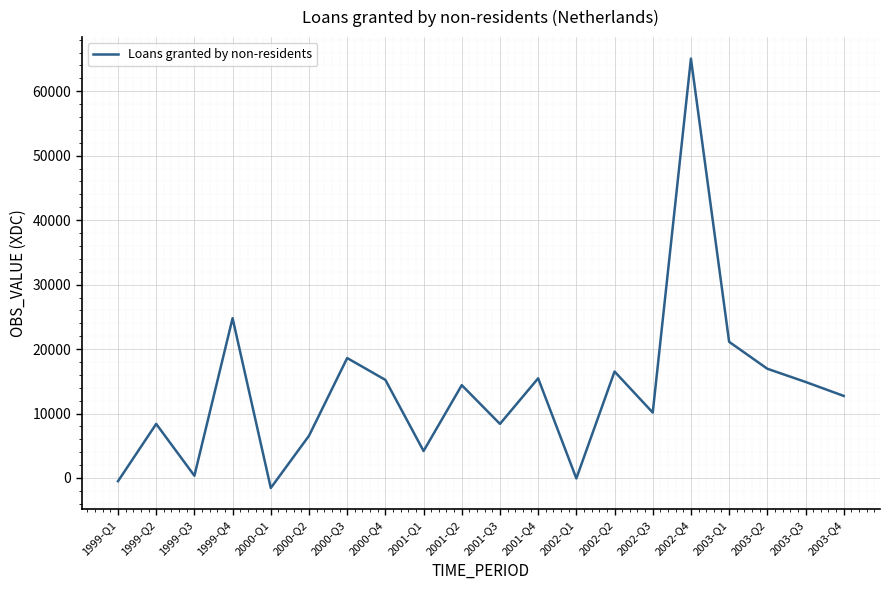

True or false: the data shows 10149 at 2002-Q3.

True